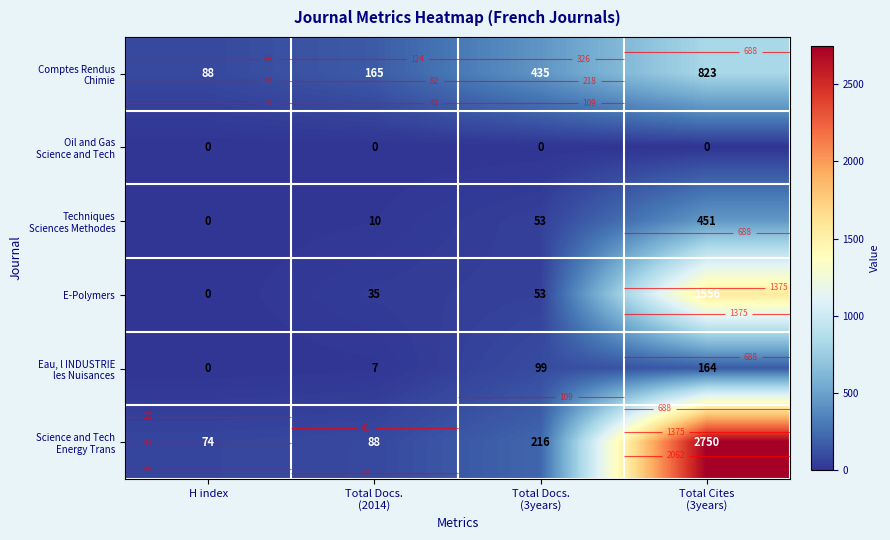

At which category is the sum across all series the highest?

Total Cites
(3years)